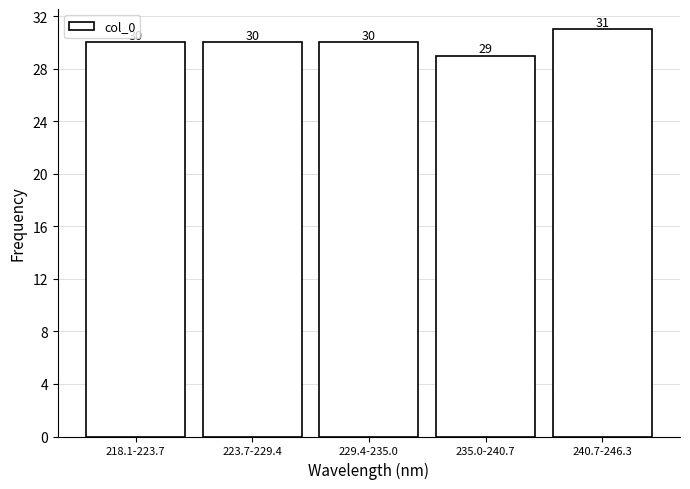

Reading right to left, transcribe all the data shown in this chart.

240.7-246.3=31	235.0-240.7=29	229.4-235.0=30	223.7-229.4=30	218.1-223.7=30